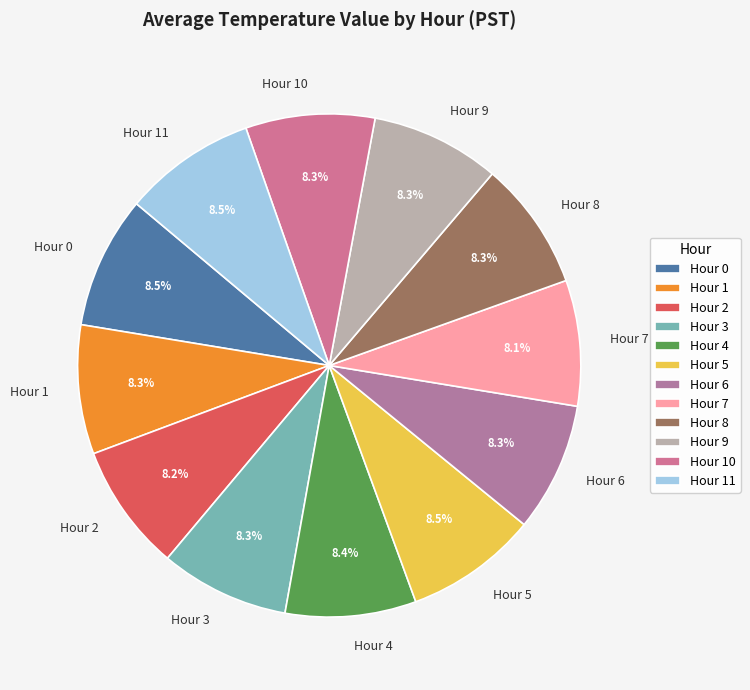

What is the ratio of the value at Hour 8 to the value at Hour 3?

1.0